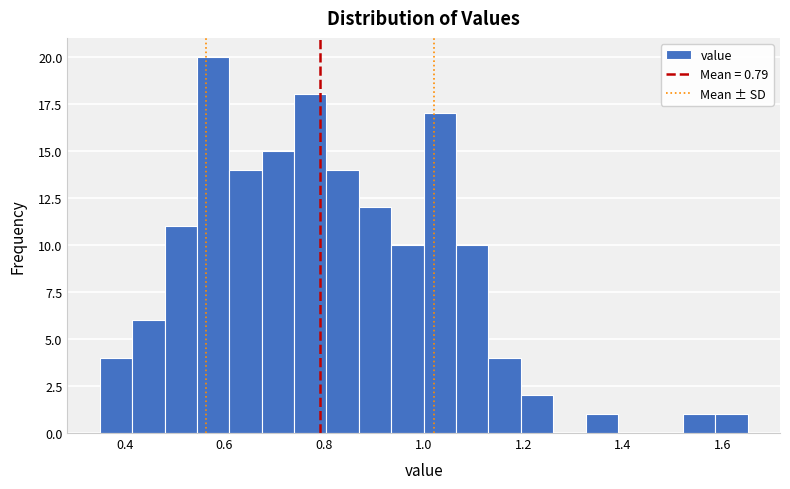

Read against the x-axis, roughly where is the centre of the tallest bar?

0.58